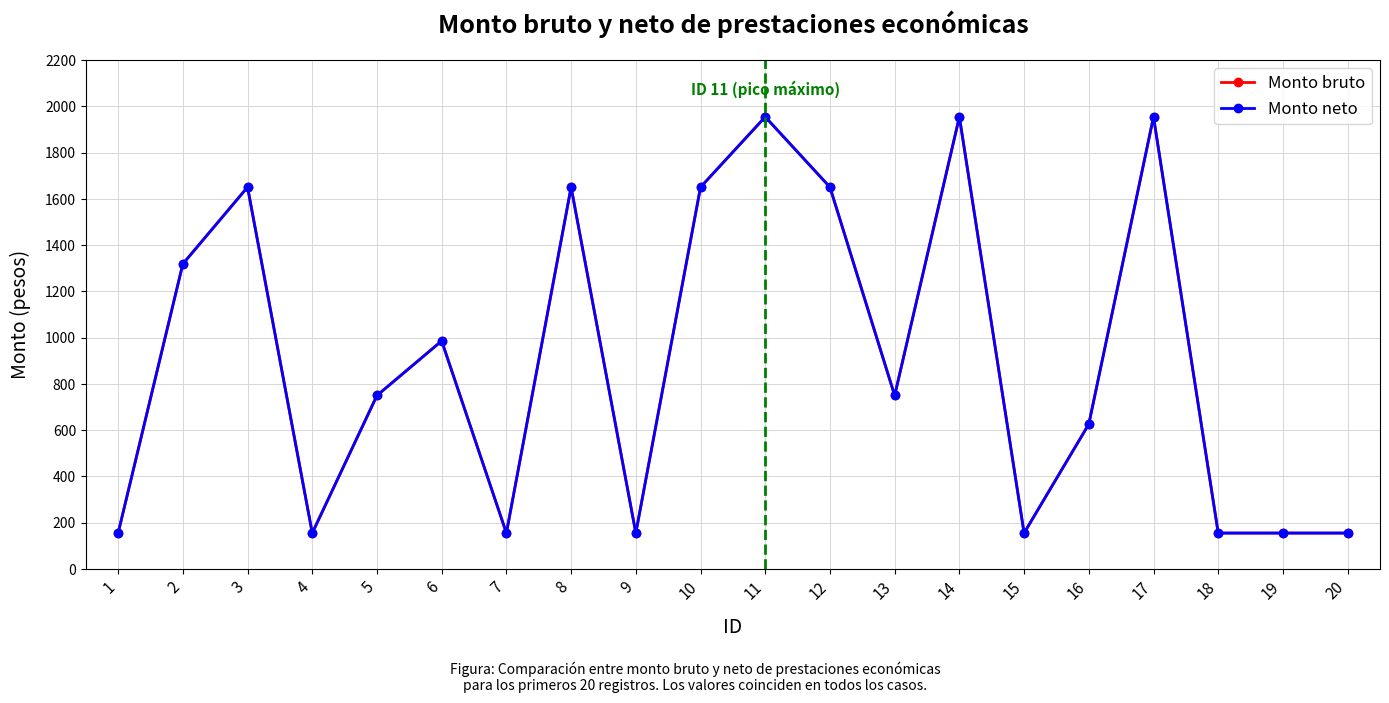

Which has a higher value, 3 or 7?

3